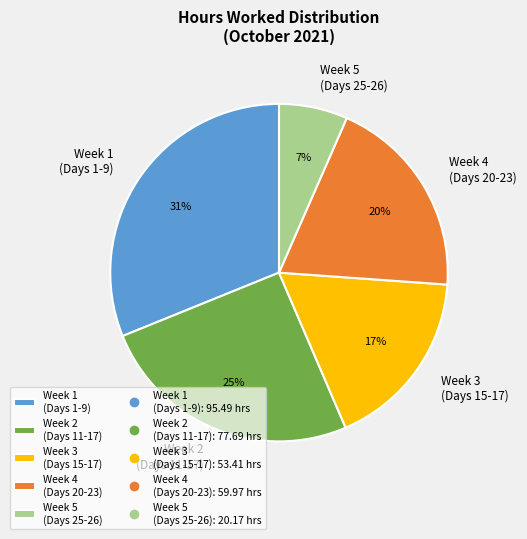

To the nearest percent, what is the average slice percentage?

20%